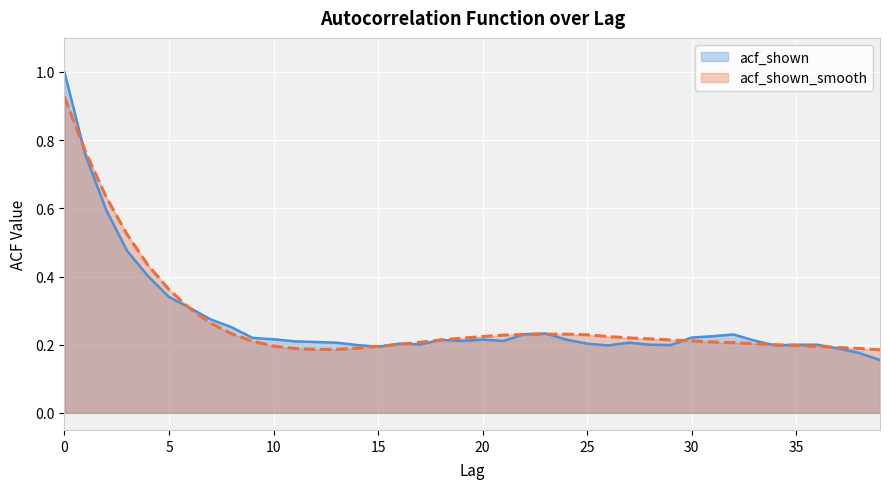

Which category has the lowest value in the acf_shown series?

39